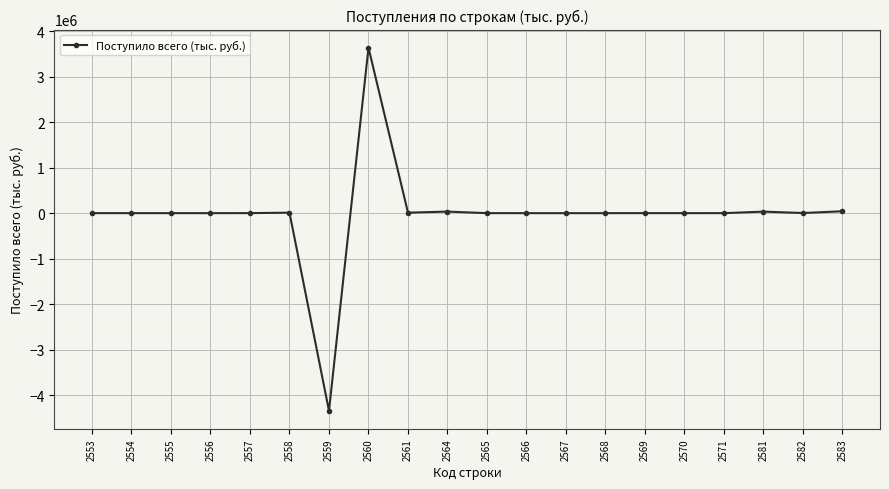

What is the average value?

-28518